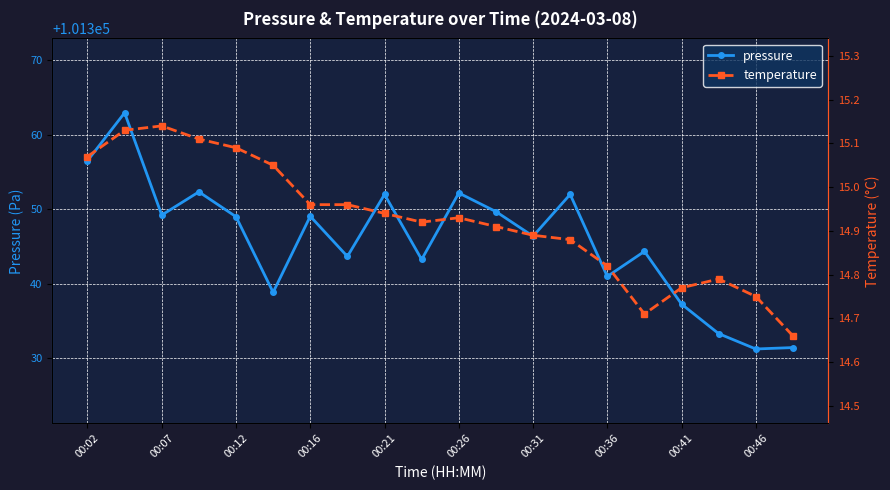

Rank the series by their maximum value, from lowest to highest.

temperature, pressure